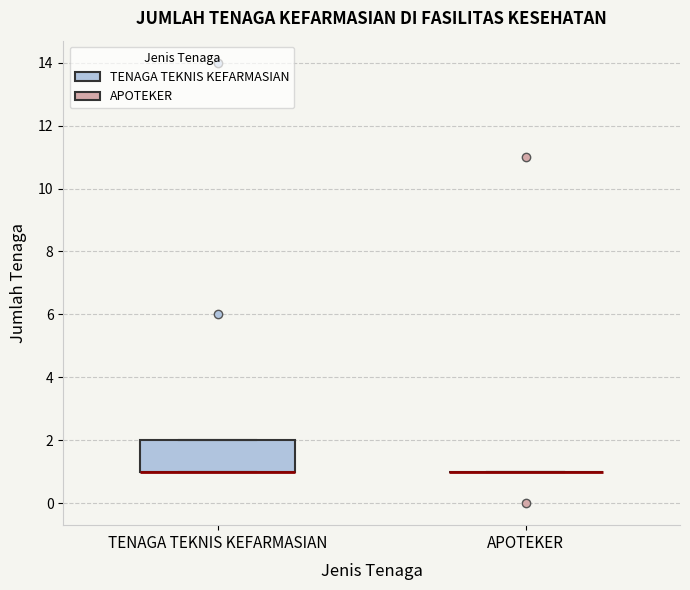

Reading left to right, read every box against the y-axis: the position of its median line, the range the box covers, and the ends of its whiskers. The values are not printed on the chart, so give them approximately, as read against the axis.

TENAGA TEKNIS KEFARMASIAN: median 1 (drawn on the box's lower edge), box 1 to 2, whiskers 1 to 2
APOTEKER: box collapsed to a line at 1, whiskers 1 to 1